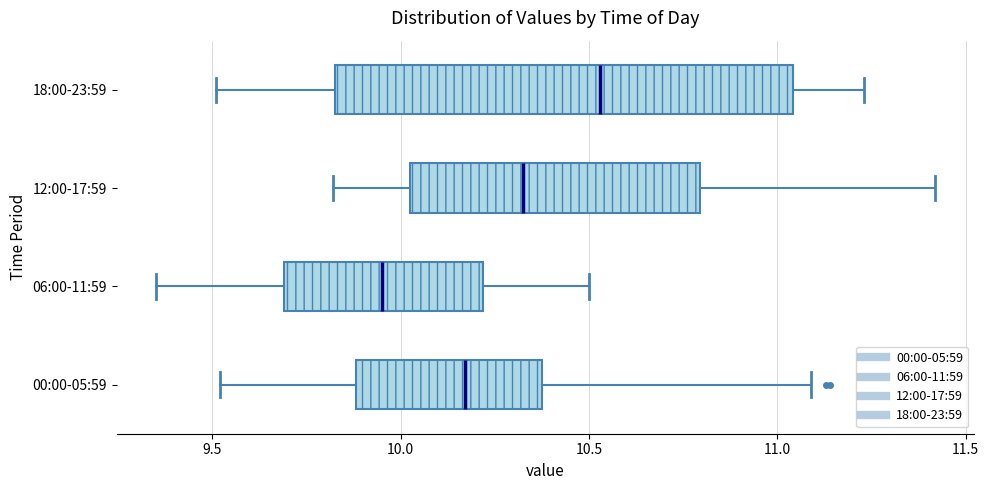

Which box's median line is the furthest to the right?

18:00-23:59